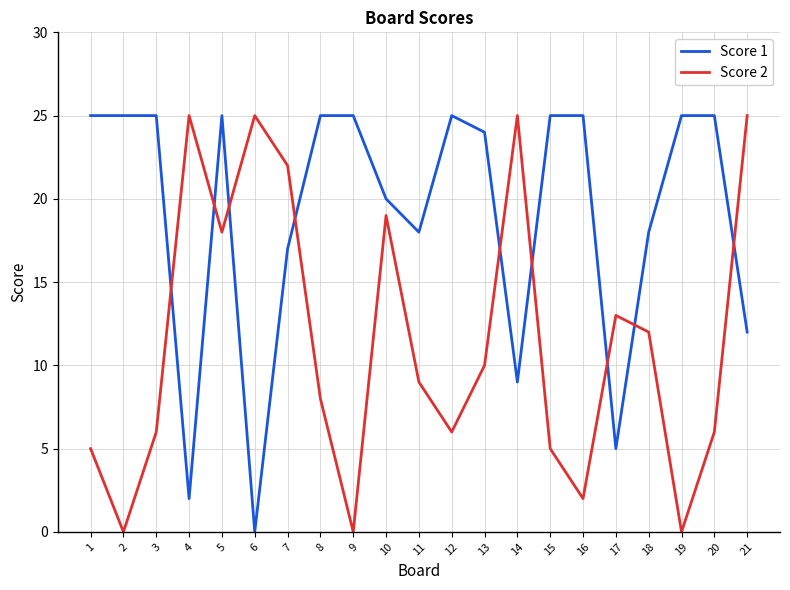

Is this an area chart (filled region under the line)?

No